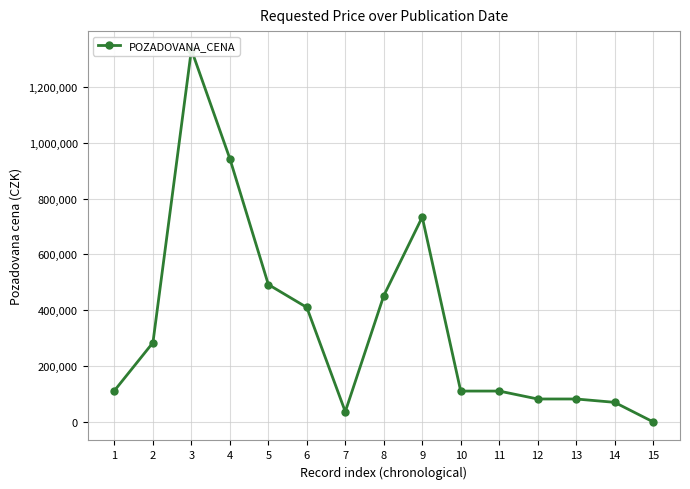

List the labels in order of value, smallest first.

15, 7, 14, 12, 13, 10, 11, 1, 2, 6, 8, 5, 9, 4, 3